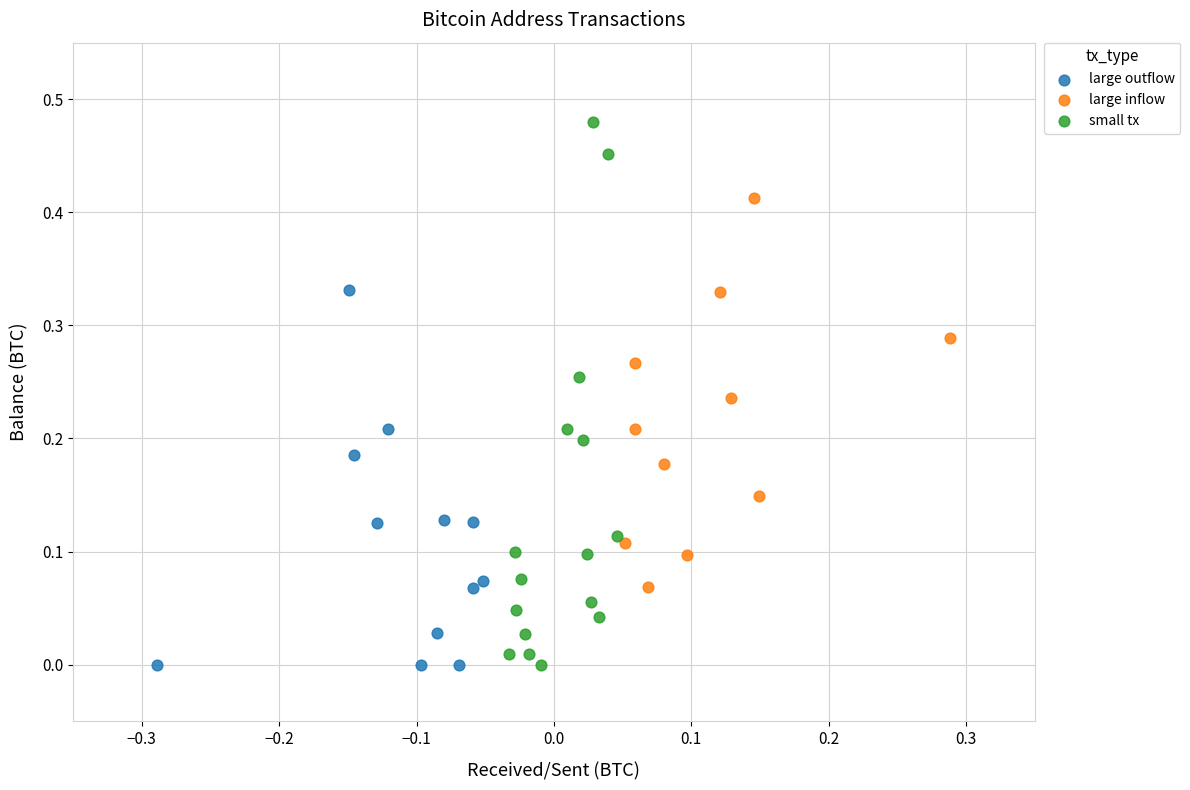

Which series reaches the maximum Y coordinate?

small tx